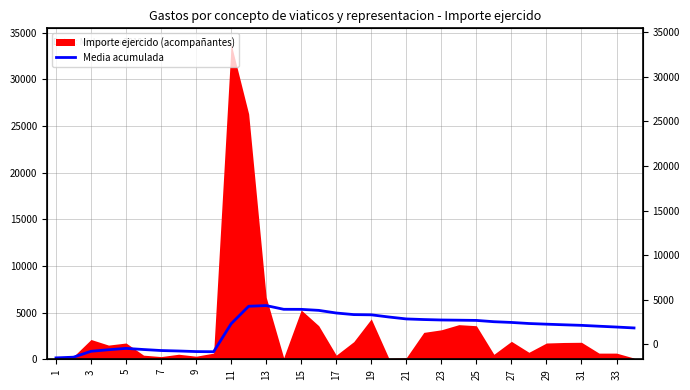

How many lines are shown in the chart?

1